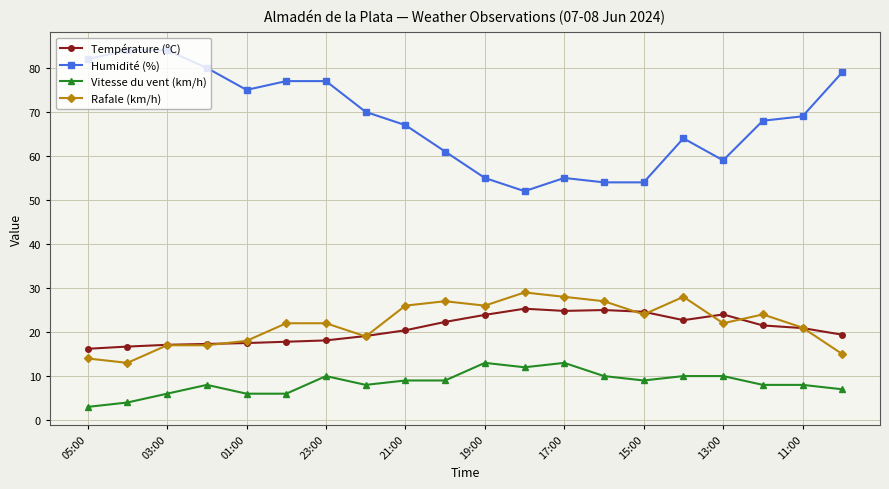

At how many categories does at least one series exceed 3?

20